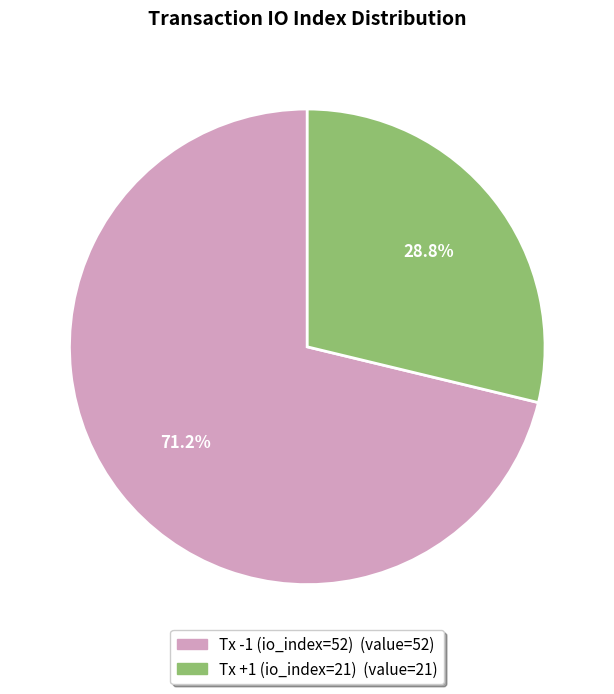

What is the ratio of the value at Tx -1 (io_index=52) to the value at Tx +1 (io_index=21)?

2.5